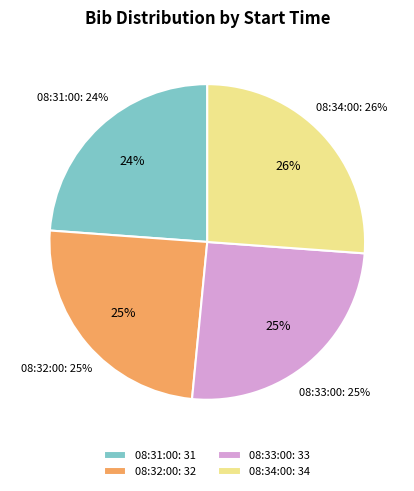

Rank the categories by value from lowest to highest.

08:31:00, 08:32:00, 08:33:00, 08:34:00